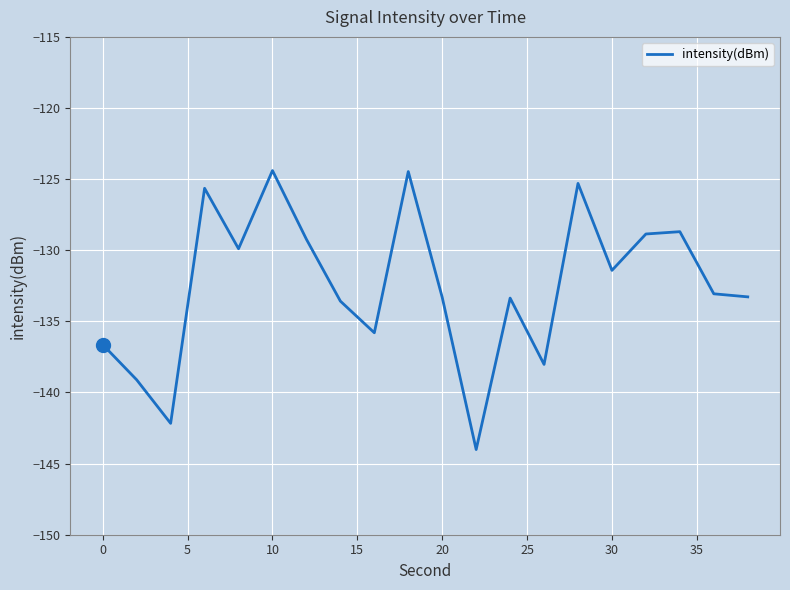

What is the difference between the maximum and minimum values?

19.6